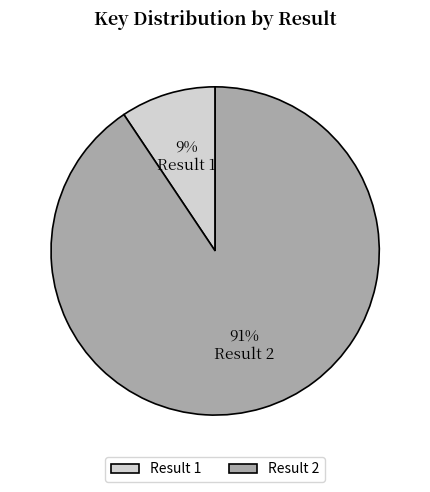

What percentage is the Result 2 slice, to the nearest percent?

91%